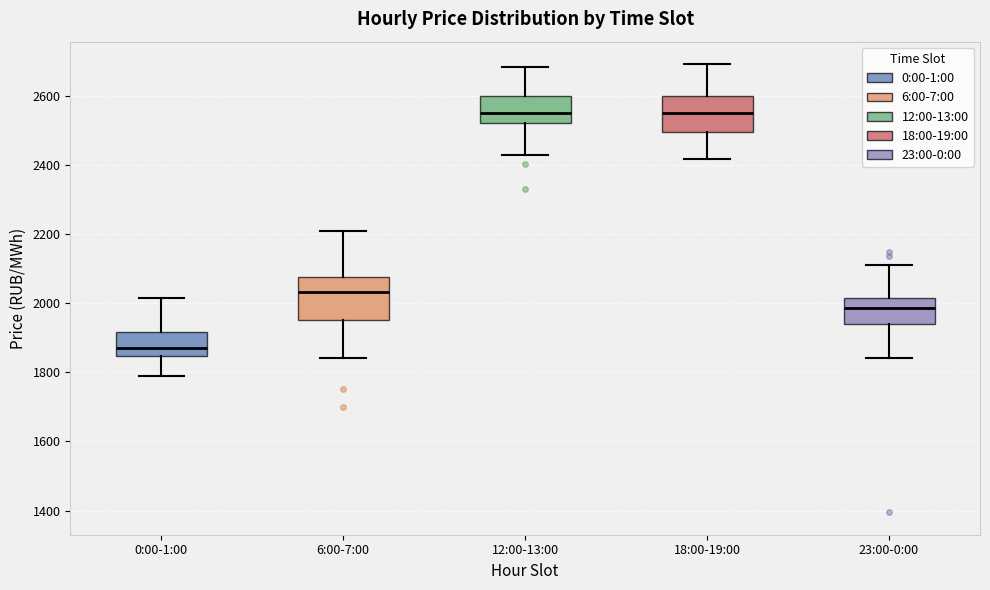

Reading left to right, read every box against the y-axis: the position of its median line, the range the box covers, and the ends of its whiskers. The values are not printed on the chart, so give them approximately, as read against the axis.

0:00-1:00: median 1880, box 1840 to 1920, whiskers 1780 to 2020
6:00-7:00: median 2040, box 1960 to 2080, whiskers 1840 to 2200
12:00-13:00: median 2560, box 2520 to 2600, whiskers 2420 to 2680
18:00-19:00: median 2560, box 2500 to 2600, whiskers 2420 to 2700
23:00-0:00: median 1980, box 1940 to 2020, whiskers 1840 to 2100